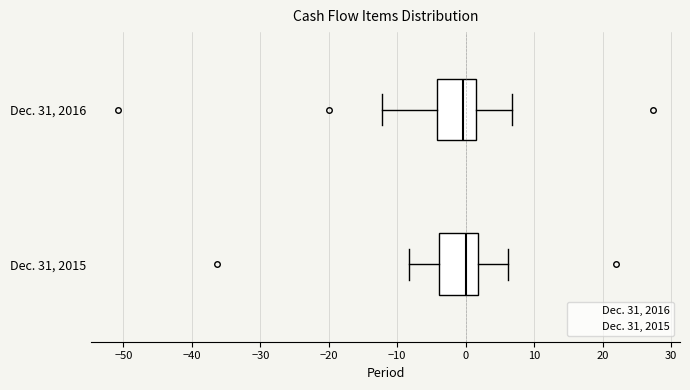

Where does the median line of the box for Dec. 31, 2016 sit on the x-axis? The values are not printed on the chart, so give them approximately, as read against the axis.

0